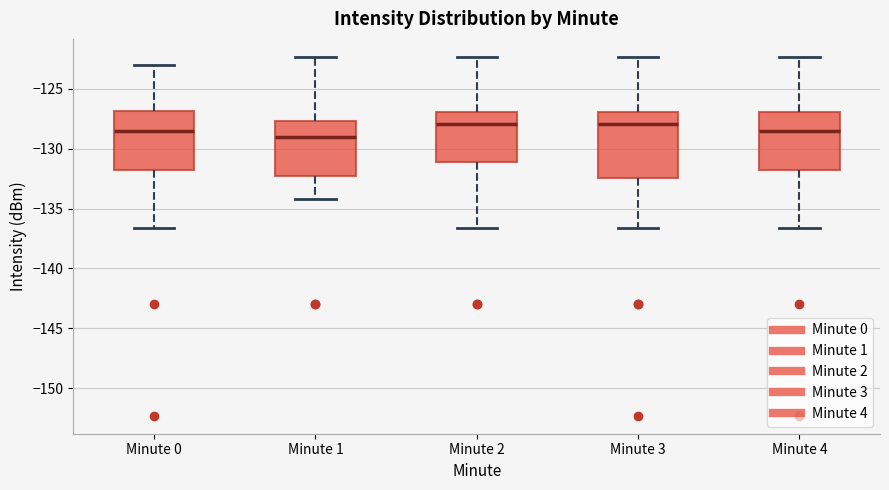

Comparing the boxes themselves (not the whiskers), which one is the tallest?

Minute 3